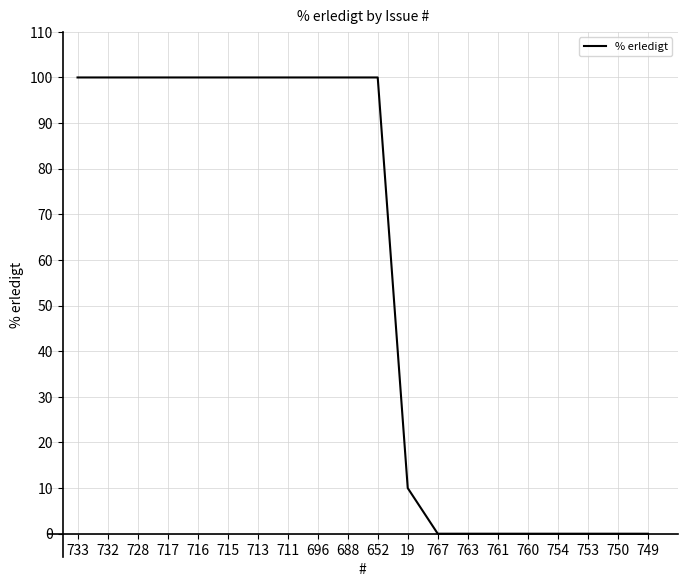

How many values are below 100?

9